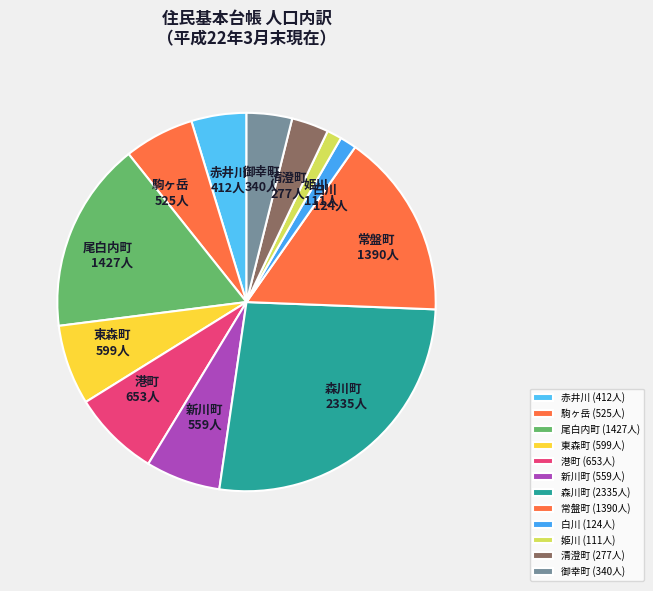

What is the largest slice in the pie chart?

森川町